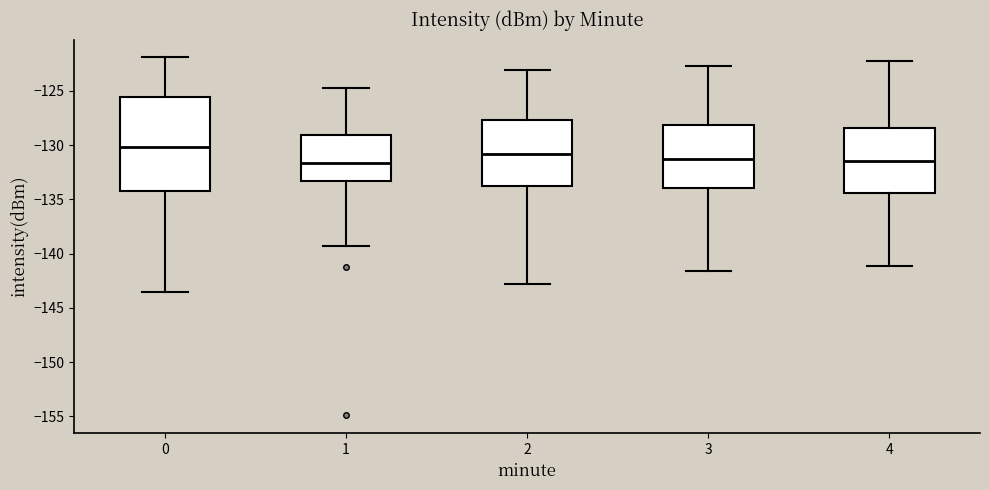

Reading left to right, read every box against the y-axis: the position of its median line, the range the box covers, and the ends of its whiskers. The values are not printed on the chart, so give them approximately, as read against the axis.

0: median -130.0, box -134.0 to -125.5, whiskers -143.5 to -122.0
1: median -131.5, box -133.5 to -129.0, whiskers -139.5 to -124.5
2: median -131.0, box -133.5 to -127.5, whiskers -143.0 to -123.0
3: median -131.5, box -134.0 to -128.0, whiskers -141.5 to -122.5
4: median -131.5, box -134.5 to -128.5, whiskers -141.0 to -122.0